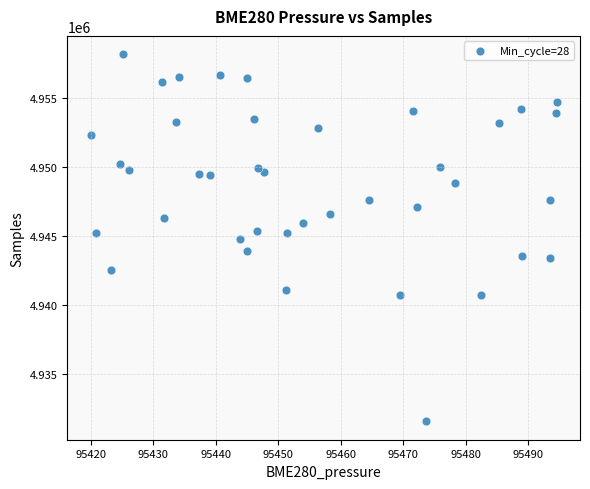

What is the range of Y values (max minus min)?

26600